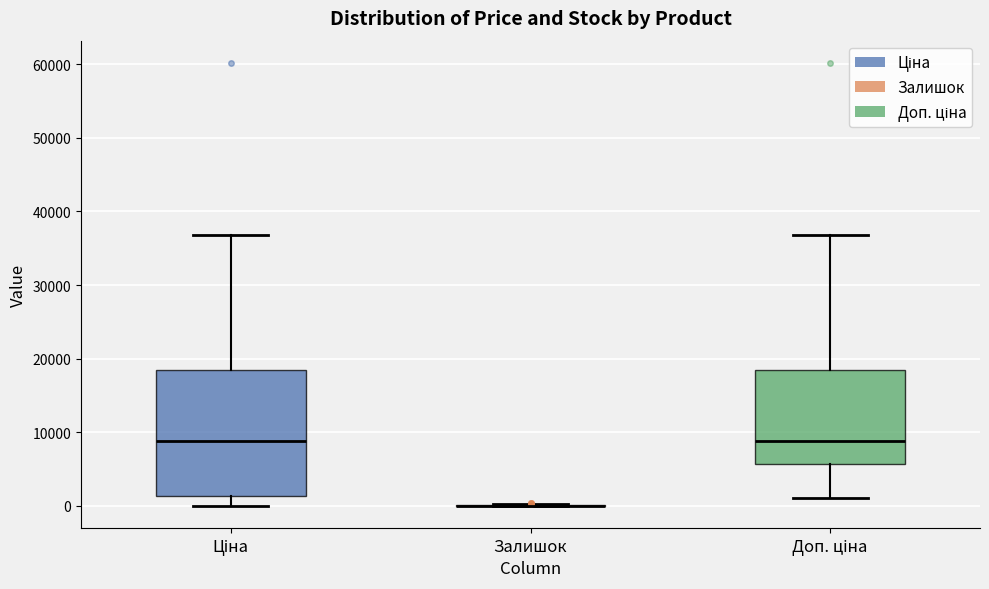

Reading left to right, transcribe this box plot: for each box, give where its median line is, the range the box spans, and where its two whiskers end, as read against the y-axis. The values are not printed on the chart, so give them approximately, as read against the axis.

Ціна: median 9000, box 1000 to 18000, whiskers 0 to 37000
Залишок: box collapsed to a line at 0, whiskers 0 to 0
Доп. ціна: median 9000, box 6000 to 18000, whiskers 1000 to 37000